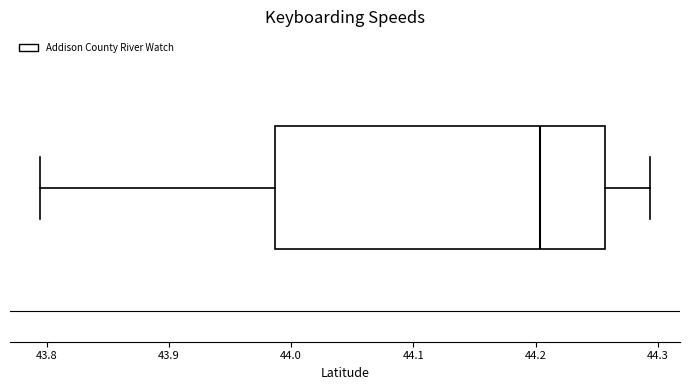

Where is the left edge of the box on the x-axis? The values are not printed on the chart, so give them approximately, as read against the axis.

43.99